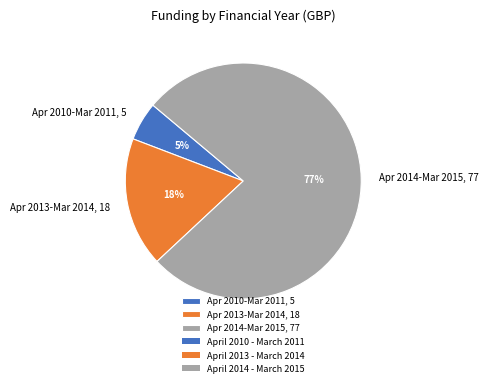

Between Apr 2013-Mar 2014, 18 and Apr 2010-Mar 2011, 5, which is larger?

Apr 2013-Mar 2014, 18